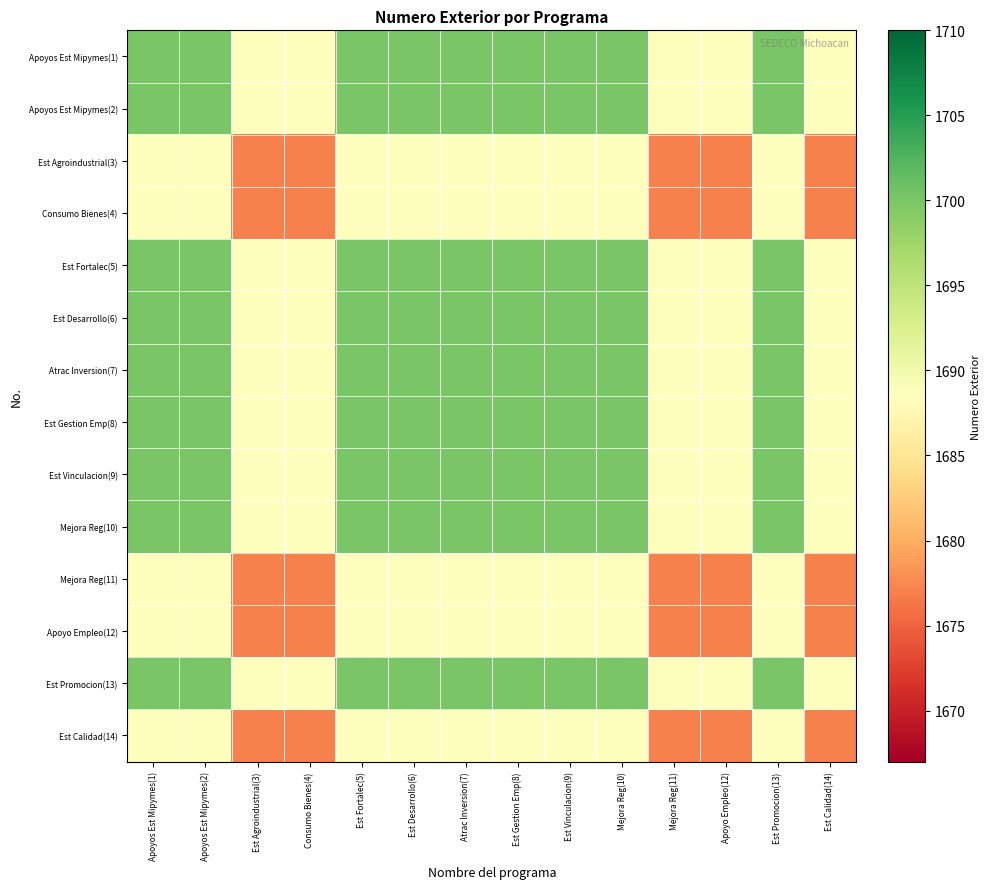

How many distinct data groups are displayed?

14